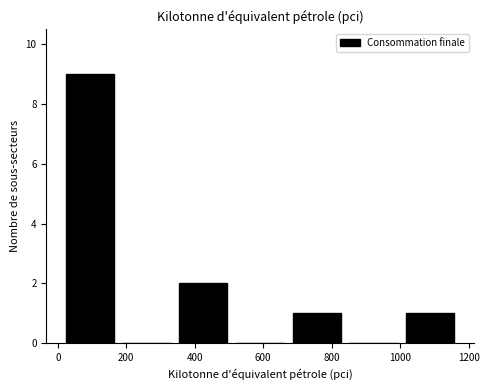

Reading left to right, list every bar in this chart as the range it spans on the x-axis followed by its height. Neither the bar edges nor the heights are printed on the chart, so give them approximately, as read against the axes.

20 to 180: 9
180 to 340: 0
340 to 500: 2
500 to 680: 0
680 to 840: 1
840 to 1000: 0
1000 to 1180: 1